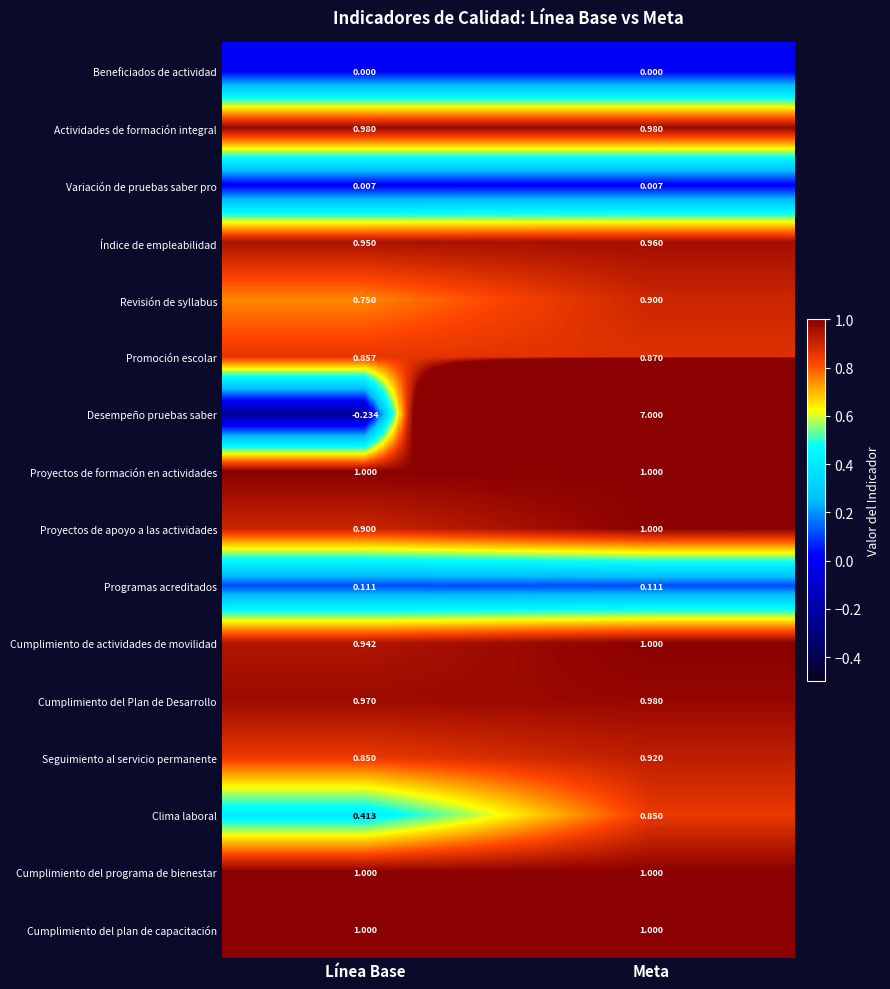

Which series changed the most between Línea Base and Meta?

Desempeño pruebas saber